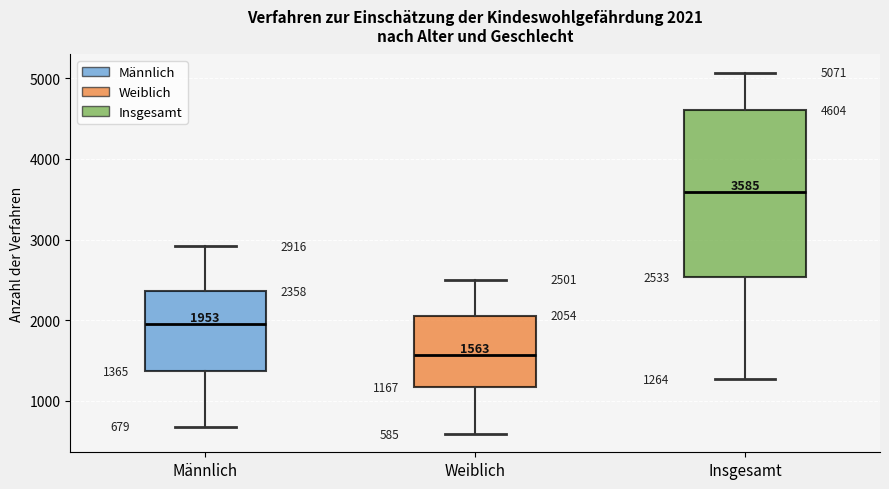

Which box has the lowest median line?

Weiblich